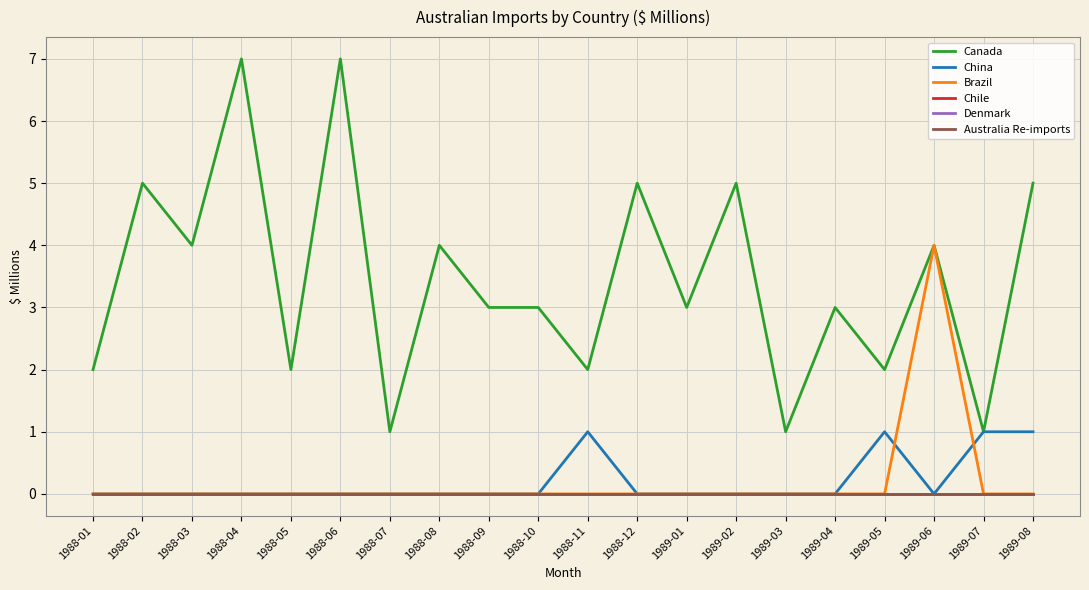

Does the chart display data point markers on the line(s)?

No